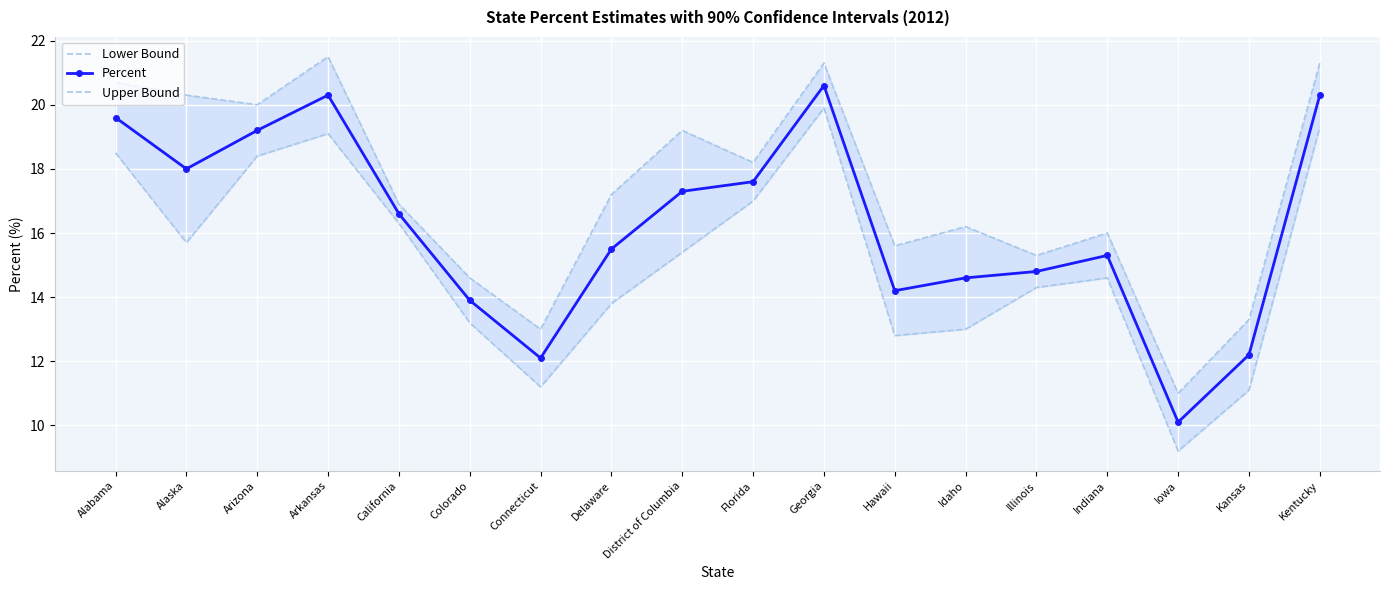

What is the sum of all Percent values?

292.2